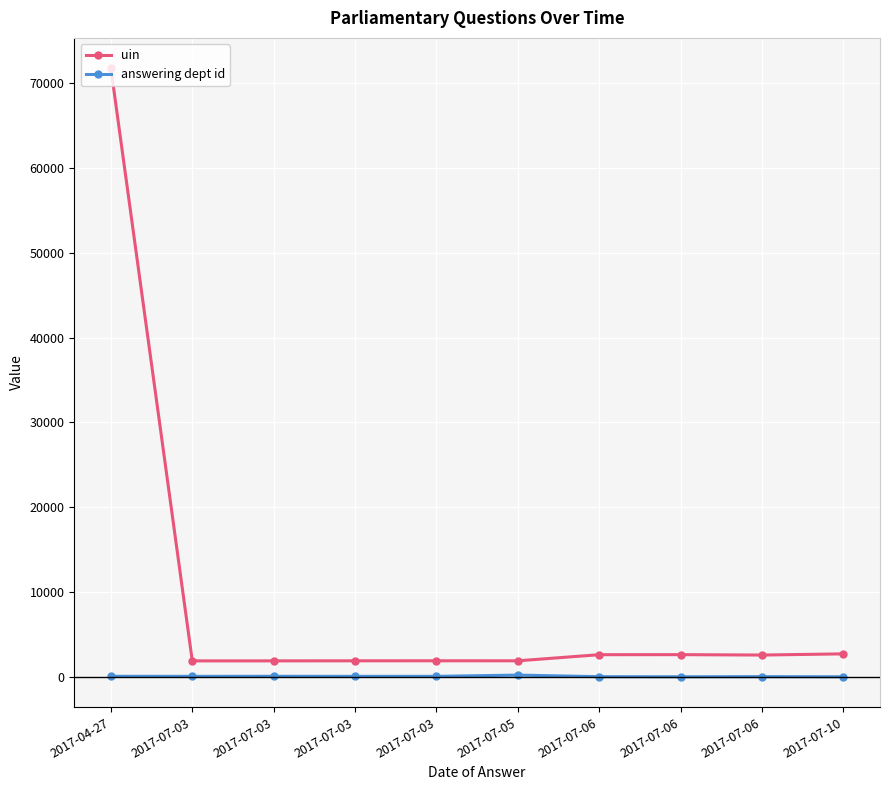

Which has a higher value, 2017-07-03 or 2017-07-06?

2017-07-06